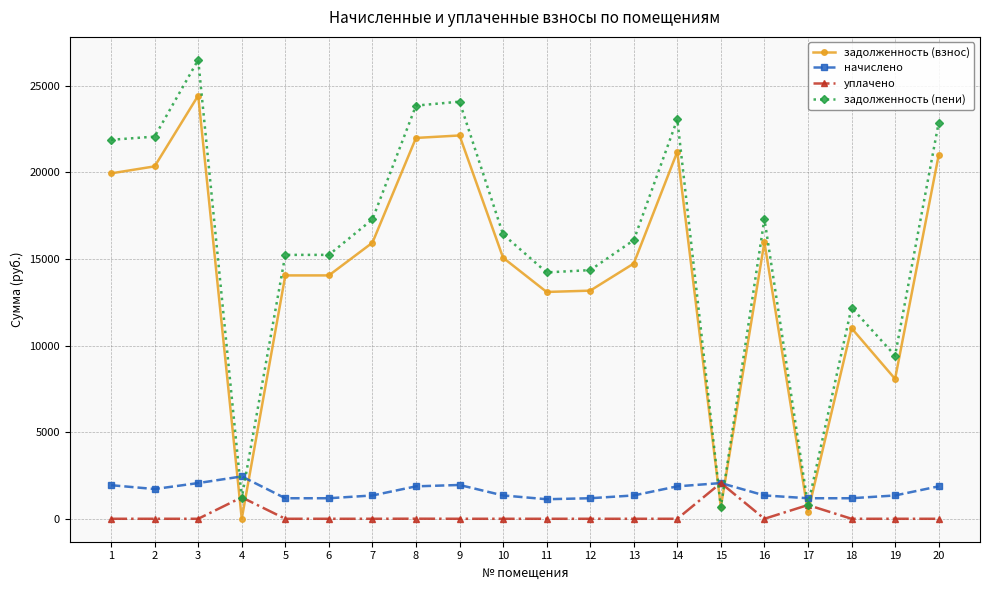

What is the maximum value shown in the chart?

26503.9